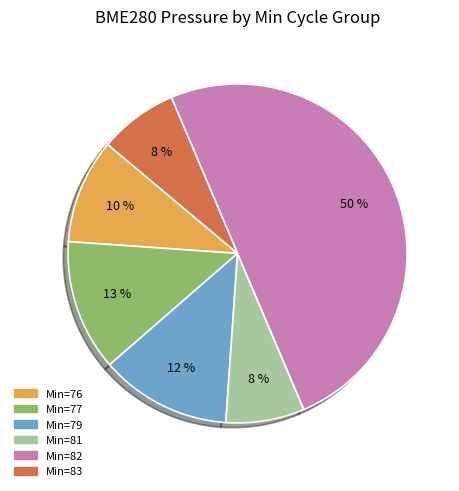

To the nearest percent, what is the difference between the largest and smallest slice percentages?

42%